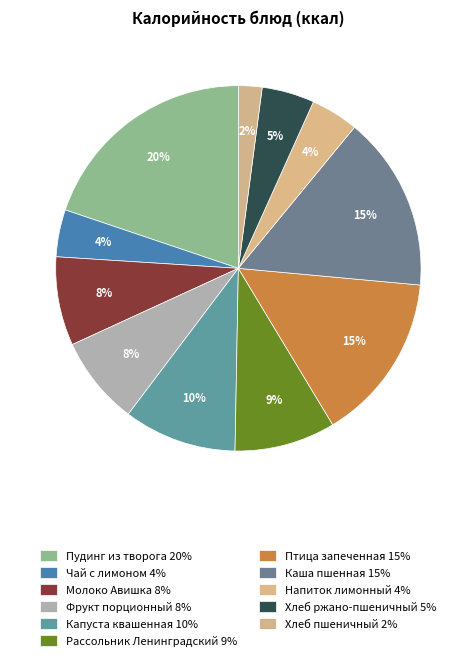

How many slices are in this pie chart?

11